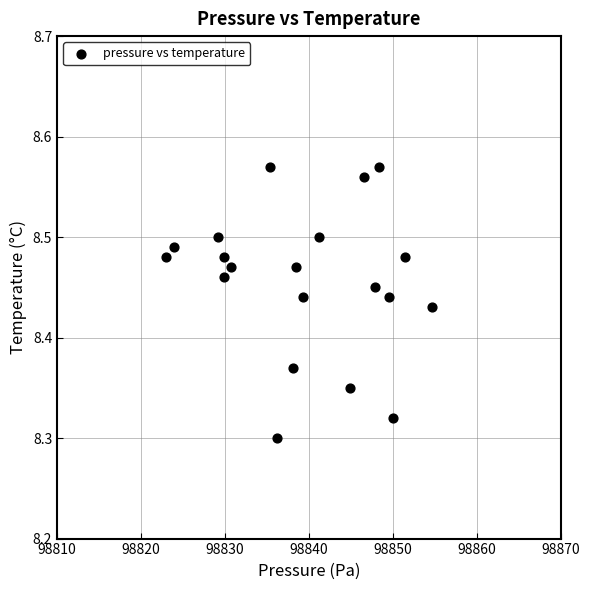

What is the range of X values (max minus min)?

31.7